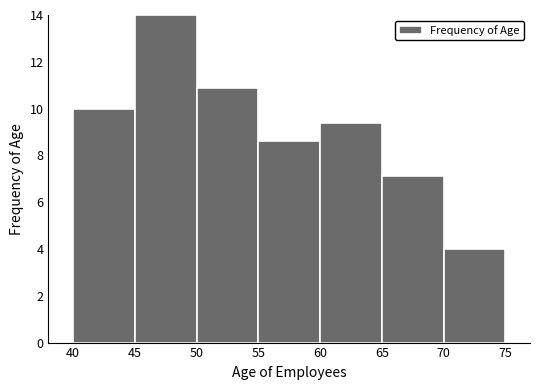

Reading left to right, list every bar in this chart as the range it spans on the x-axis followed by its height. The values are not printed on the chart, so give them approximately, as read against the axis.

40 to 45: 10.0
45 to 50: 14.0
50 to 55: 11.0
55 to 60: 8.6
60 to 65: 9.4
65 to 70: 7.2
70 to 75: 4.0